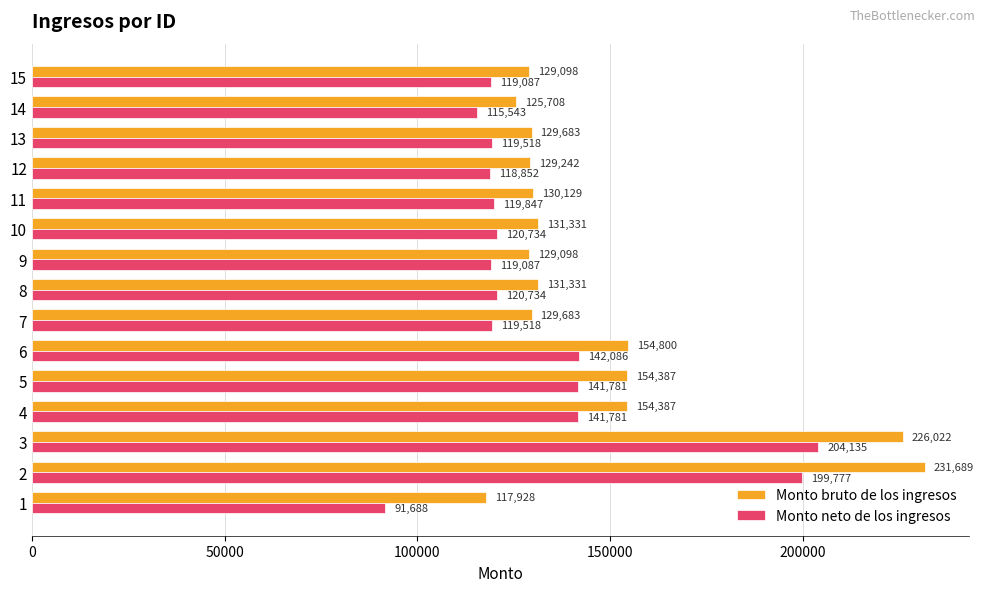

At which category does the chart reach its peak across all series?

2